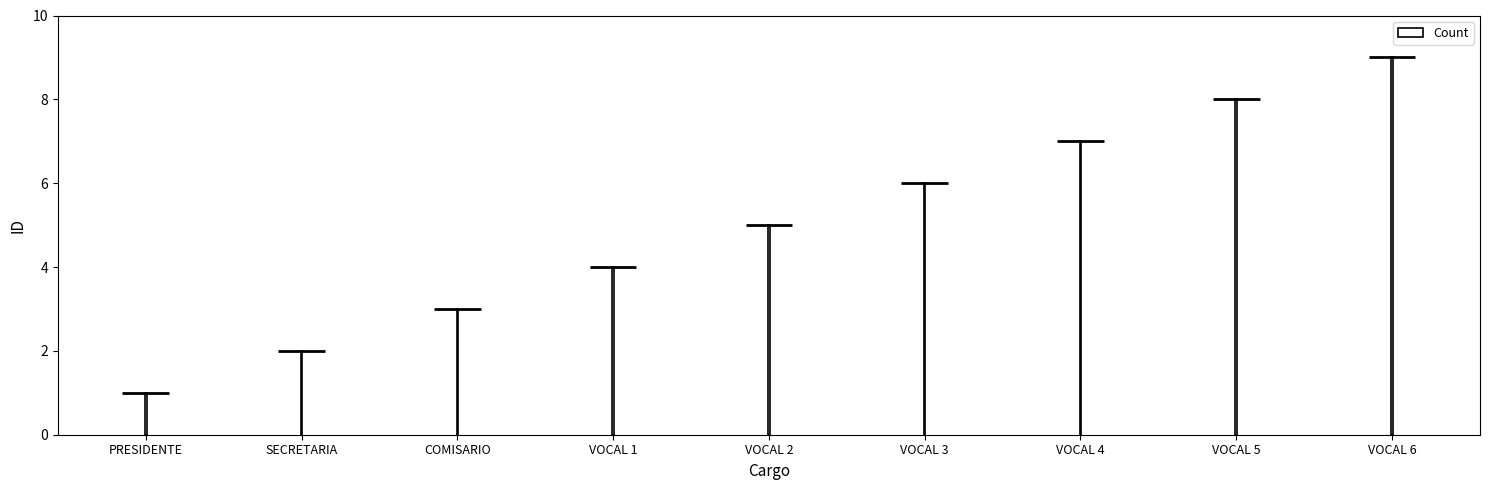

Does the chart contain any negative values?

No